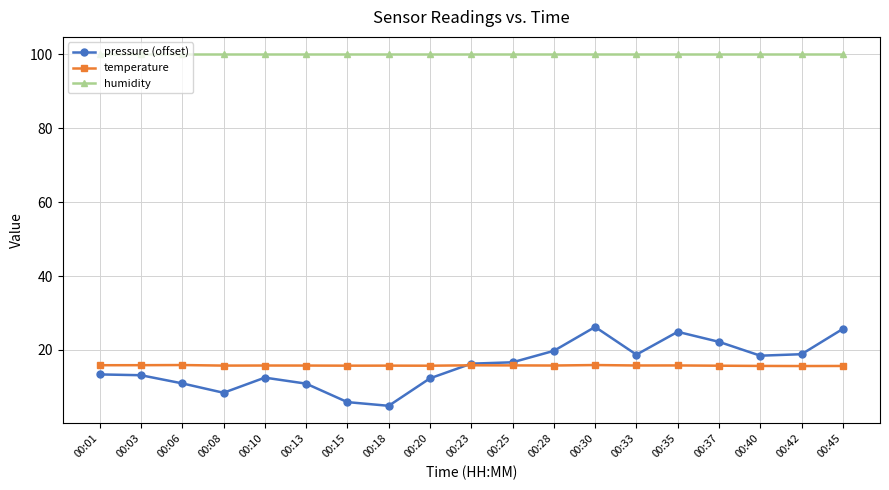

True or false: temperature has more than 0 points higher than both neighbors.

True